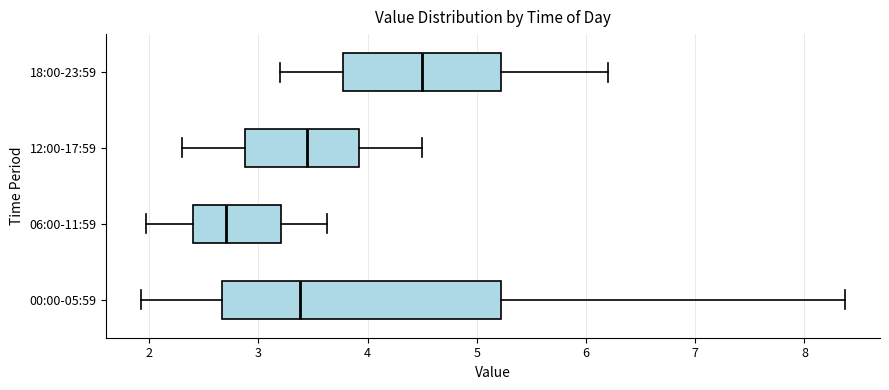

Reading bottom to top, read every box against the x-axis: the position of its median line, the range the box covers, and the ends of its whiskers. The values are not printed on the chart, so give them approximately, as read against the axis.

00:00-05:59: median 3.4, box 2.7 to 5.2, whiskers 1.9 to 8.4
06:00-11:59: median 2.7, box 2.4 to 3.2, whiskers 2.0 to 3.6
12:00-17:59: median 3.5, box 2.9 to 3.9, whiskers 2.3 to 4.5
18:00-23:59: median 4.5, box 3.8 to 5.2, whiskers 3.2 to 6.2